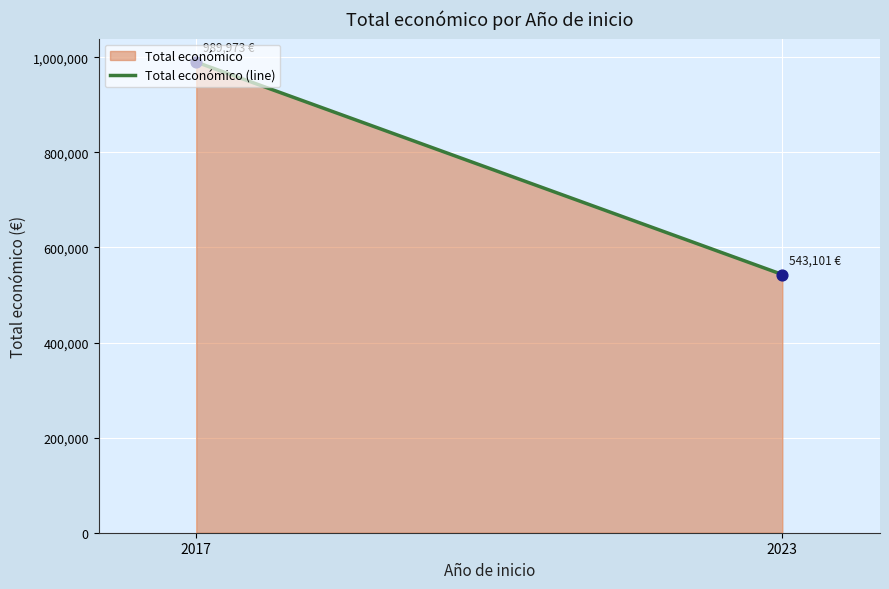

What is the ratio of the value at 2023 to the value at 2017?

0.5